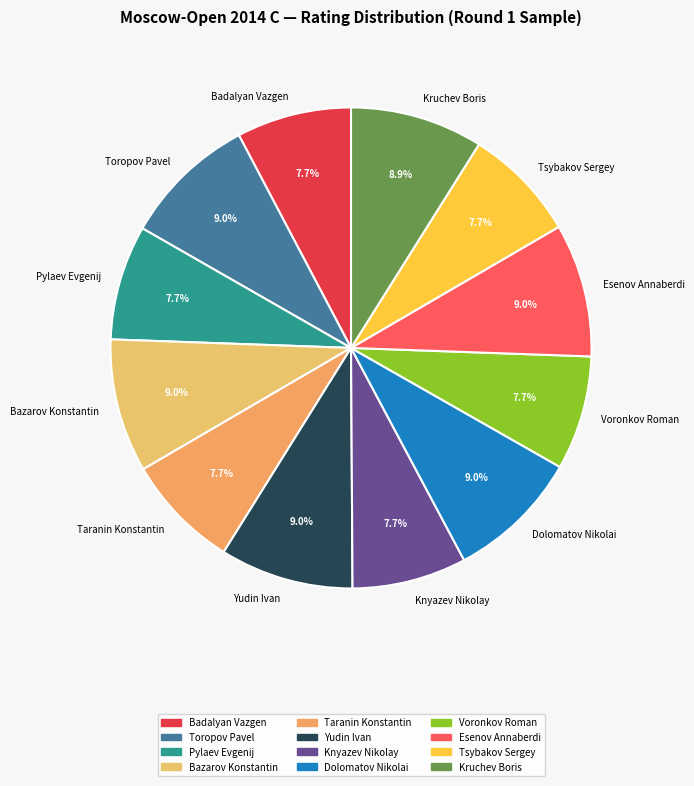

What is the ratio of the value at Pylaev Evgenij to the value at Badalyan Vazgen?

1.0